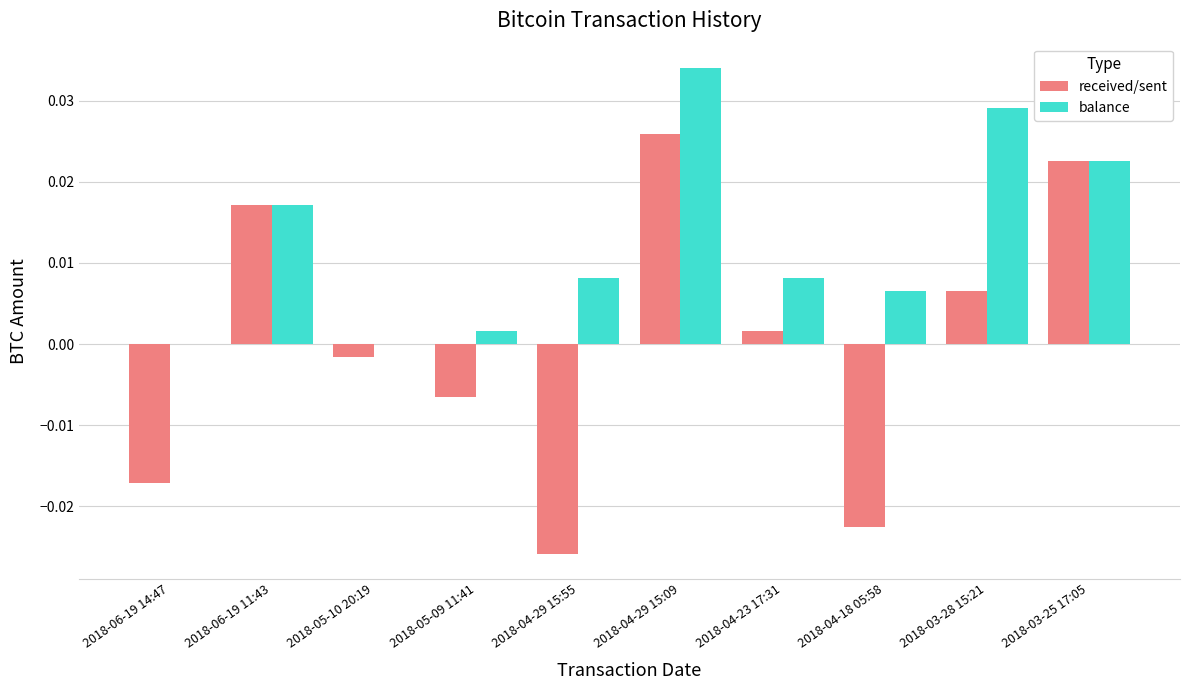

How many groups of bars are there?

10